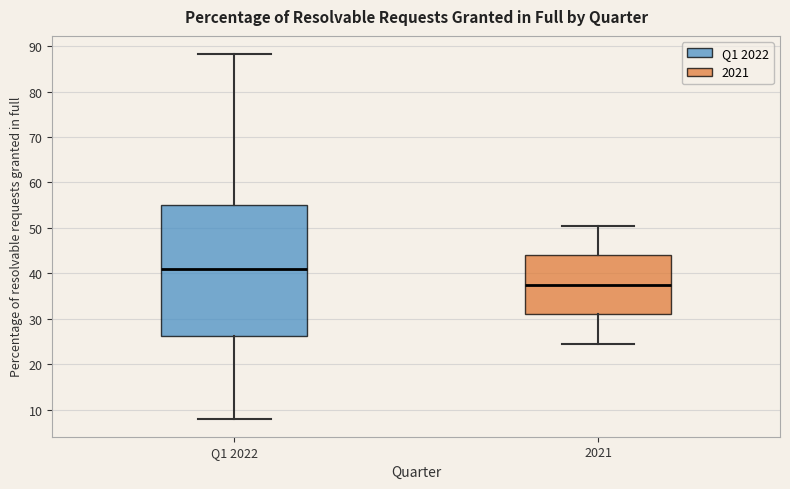

Where is the lower edge of the box for 2021 on the y-axis? The values are not printed on the chart, so give them approximately, as read against the axis.

31